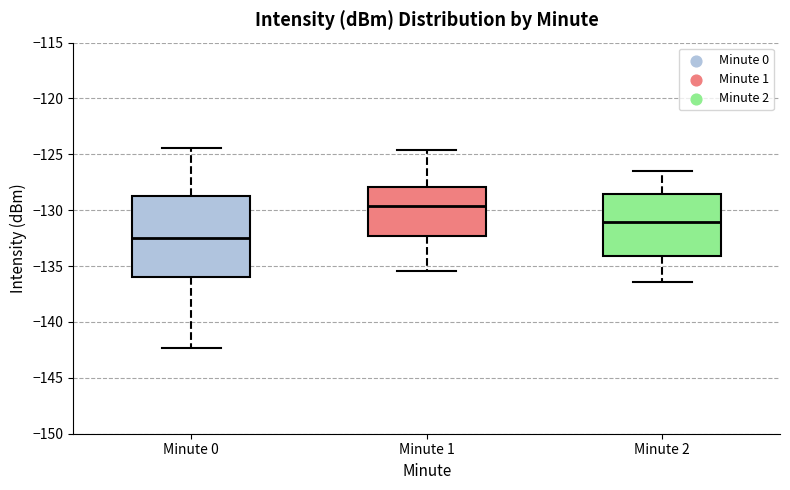

Reading left to right, transcribe this box plot: for each box, give where its median line is, the range the box spans, and where its two whiskers end, as read against the y-axis. The values are not printed on the chart, so give them approximately, as read against the axis.

Minute 0: median -132.5, box -136.0 to -128.5, whiskers -142.5 to -124.5
Minute 1: median -129.5, box -132.5 to -128.0, whiskers -135.5 to -124.5
Minute 2: median -131.0, box -134.0 to -128.5, whiskers -136.5 to -126.5